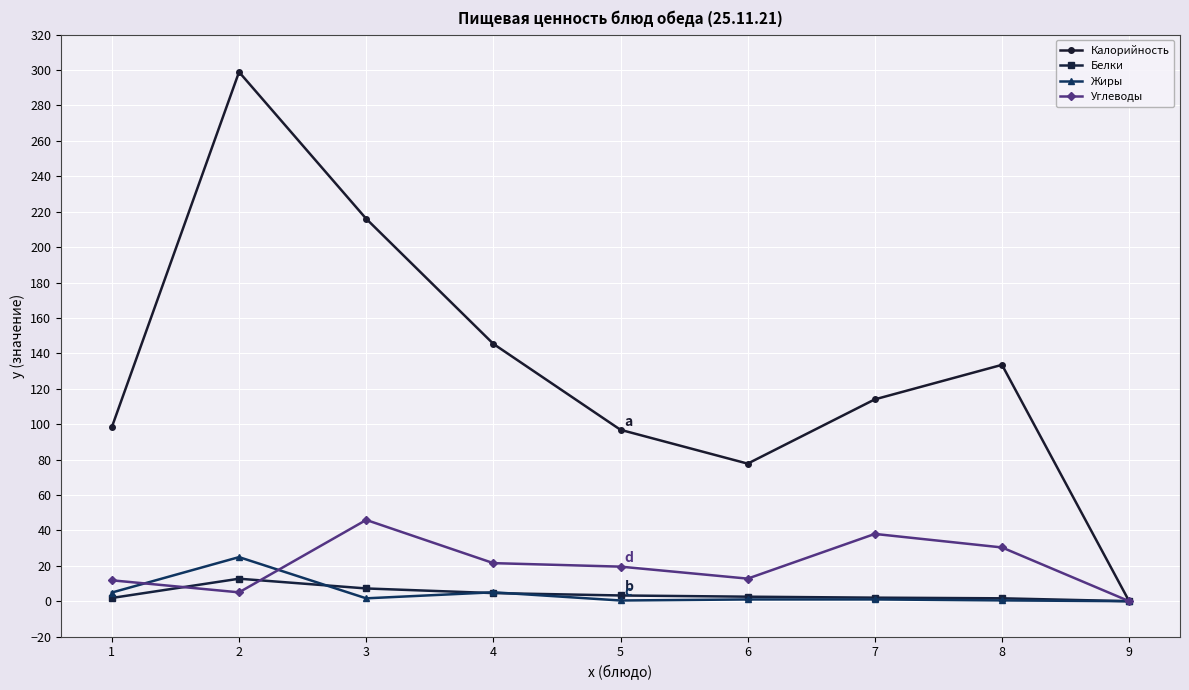

Count the number of data series in this chart.

4